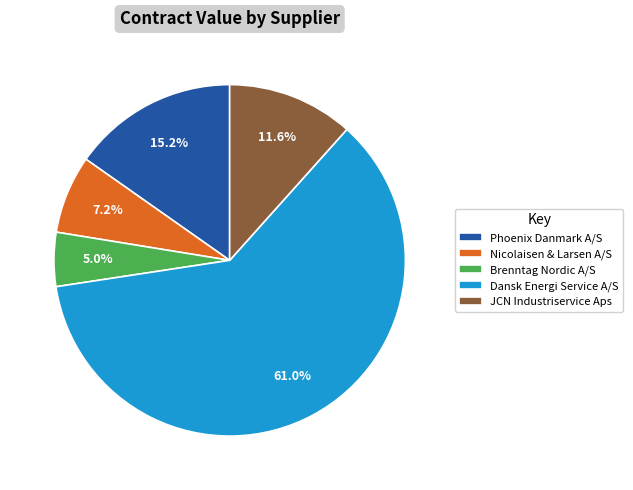

How many segments does this pie chart have?

5